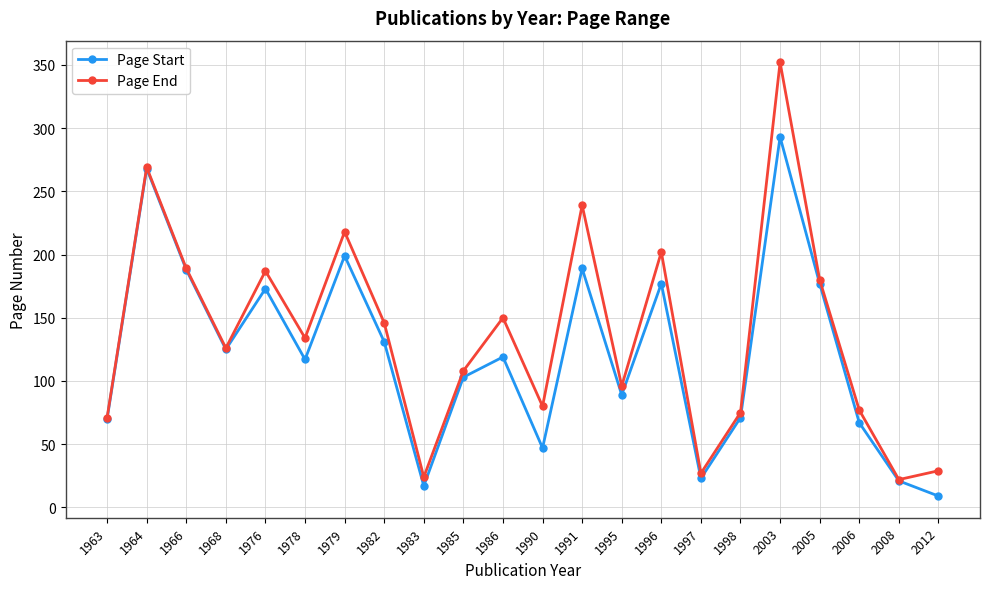

At which label does Page End reach its peak?

2003